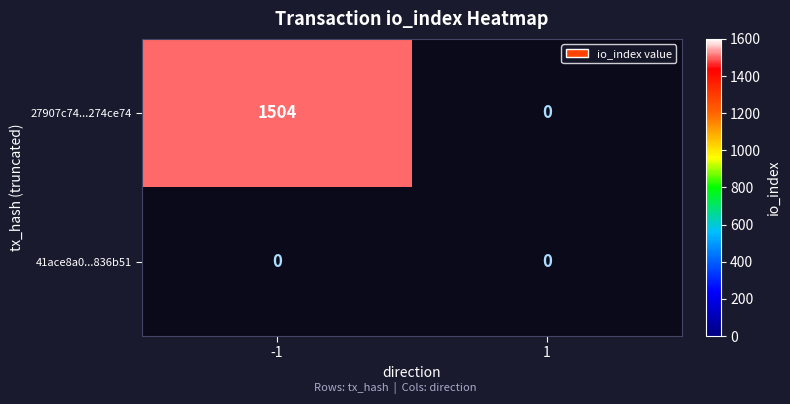

Reading left to right, extract all data points from this chart.

27907c74bcd1dc4a5c2de339562b3c8b274ce74: -1=1504	1=0
41ace8a08a6d24f0e088d5ecf1ea89ab3836b51: -1=0	1=0